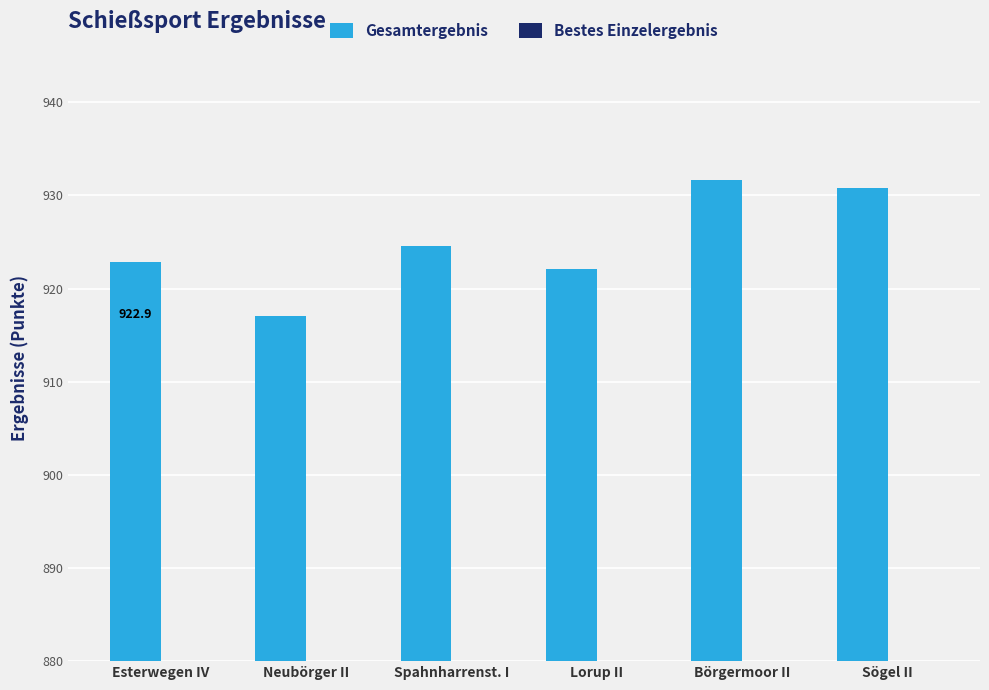

What is the average value of the Gesamtergebnis series?

924.9